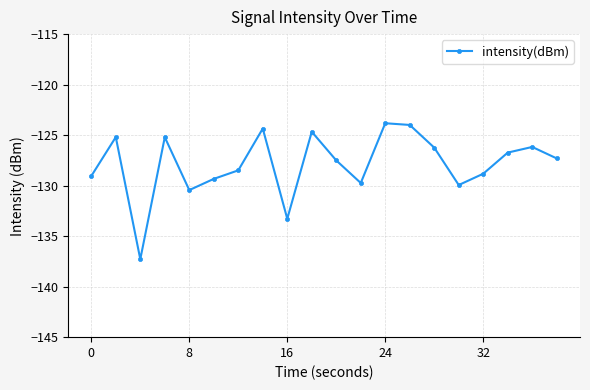

What is the greatest value displayed?

-123.8